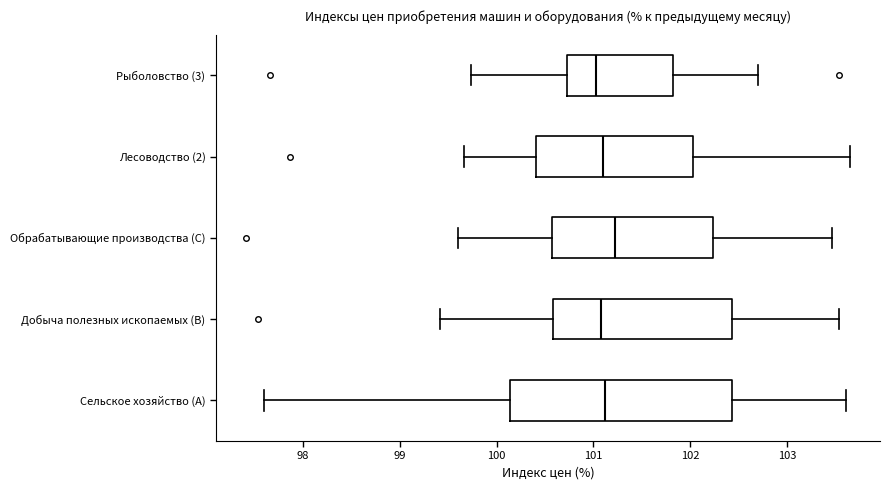

Which box is the widest, from its left edge to its right edge?

Сельское хозяйство (A)